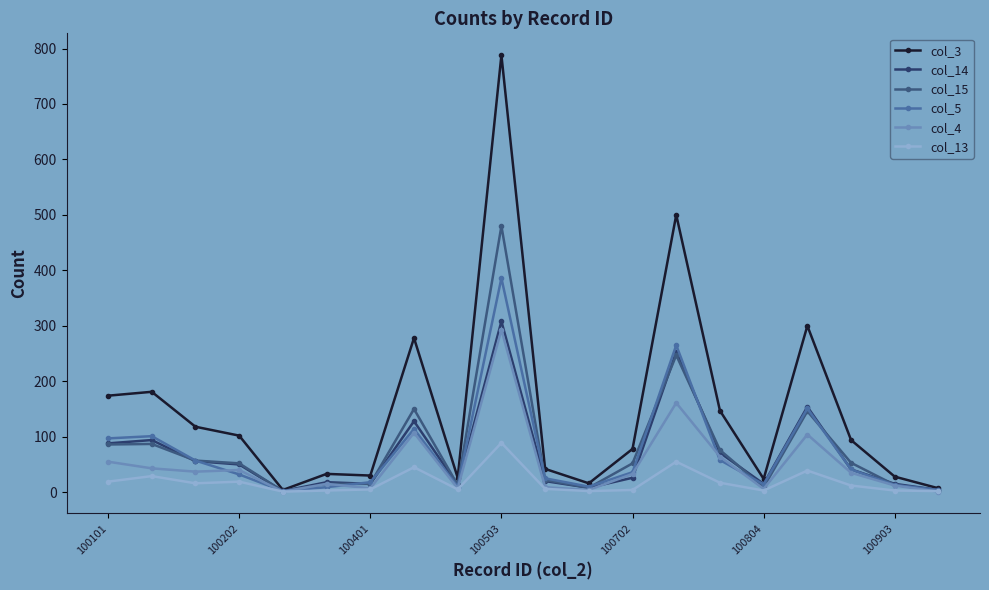

True or false: col_13 and col_15 intersect in this chart.

False